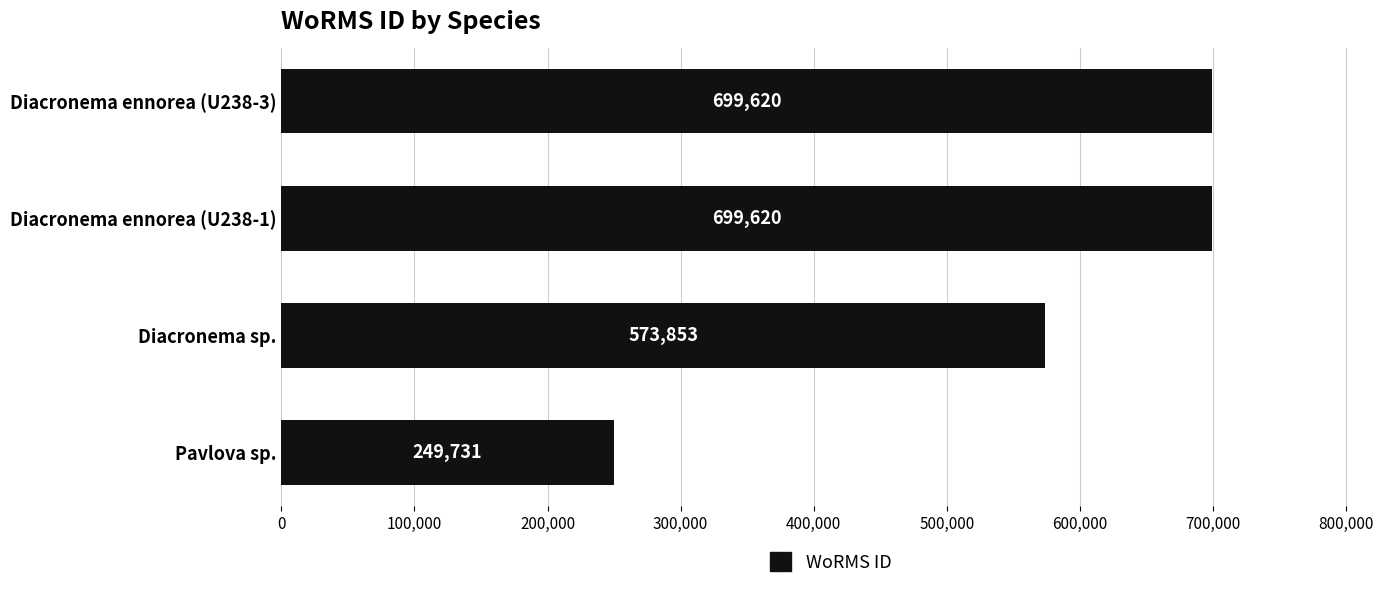

The value at Diacronema sp. is 573853. True or false?

True